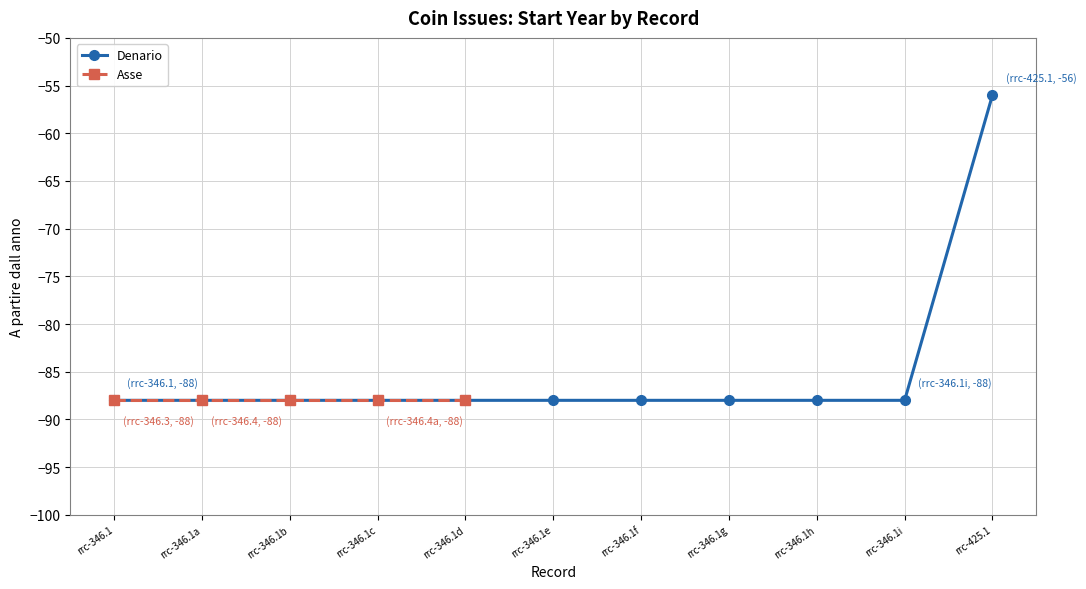

Rank the categories by value from highest to lowest.

rrc-425.1, rrc-346.1, rrc-346.1a, rrc-346.1b, rrc-346.1c, rrc-346.1d, rrc-346.1e, rrc-346.1f, rrc-346.1g, rrc-346.1h, rrc-346.1i